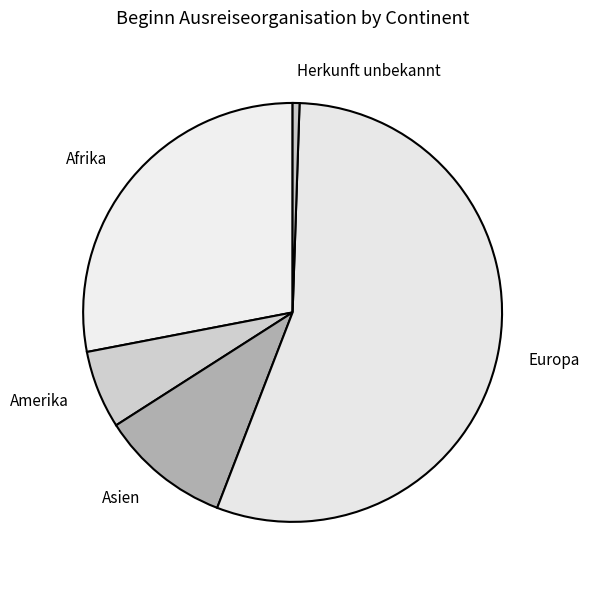

Is Europa the majority of the pie?

Yes